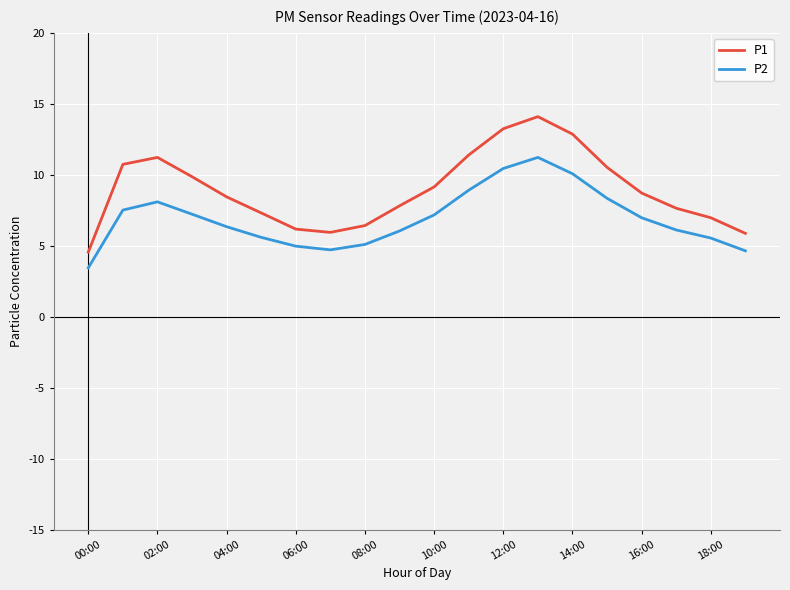

What is the difference between the maximum and minimum values in the P2 series?

7.8